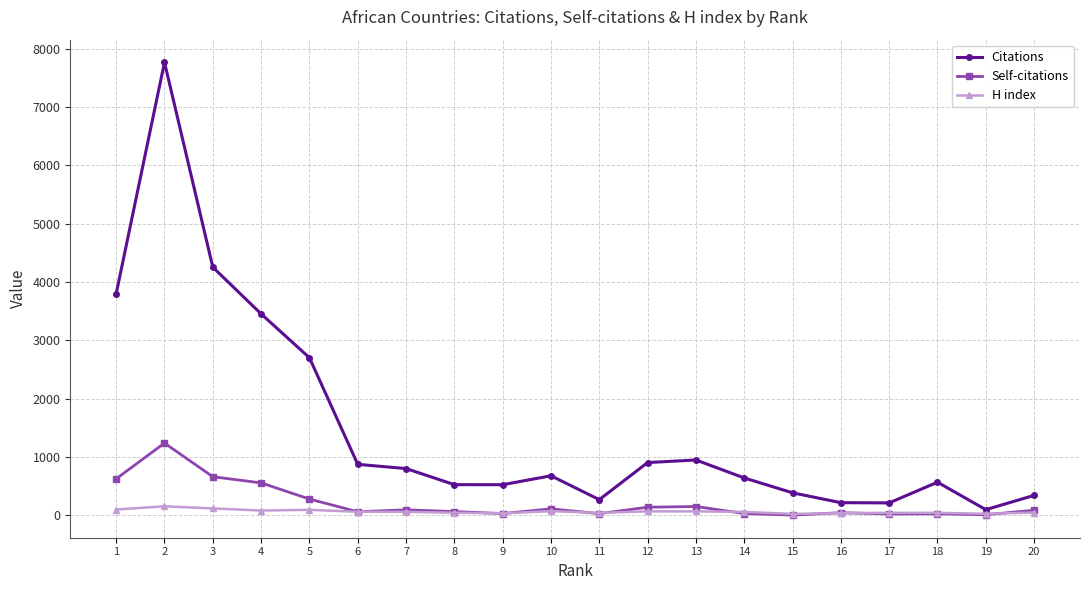

Is the value of H index at 9 greater than the value of Self-citations at 5?

No